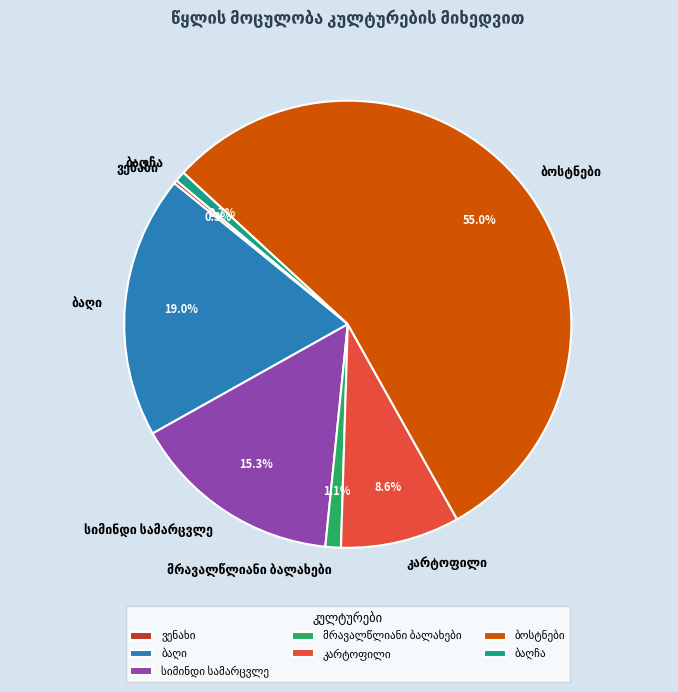

Is it true that ვენახი is 1% of the pie?

False